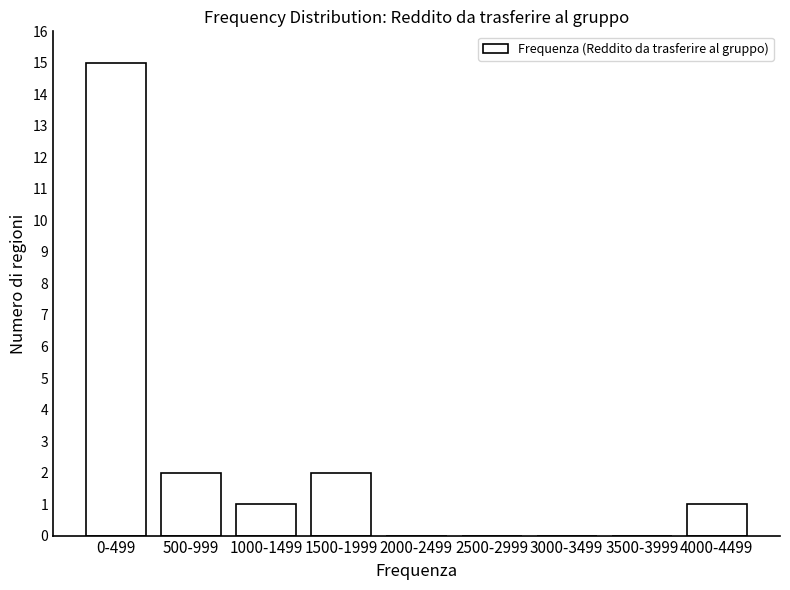

Reading right to left, extract all data points from this chart.

4000-4499=1	3500-3999=0	3000-3499=0	2500-2999=0	2000-2499=0	1500-1999=2	1000-1499=1	500-999=2	0-499=15